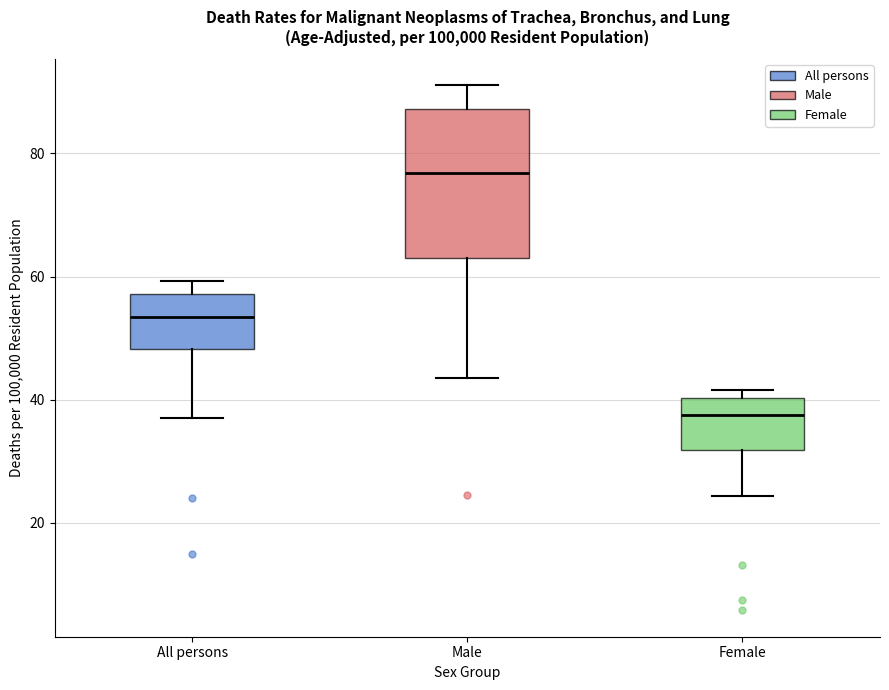

Reading left to right, transcribe this box plot: for each box, give where its median line is, the range the box spans, and where its two whiskers end, as read against the y-axis. The values are not printed on the chart, so give them approximately, as read against the axis.

All persons: median 54, box 48 to 58, whiskers 38 to 60
Male: median 76, box 62 to 88, whiskers 44 to 92
Female: median 38, box 32 to 40, whiskers 24 to 42